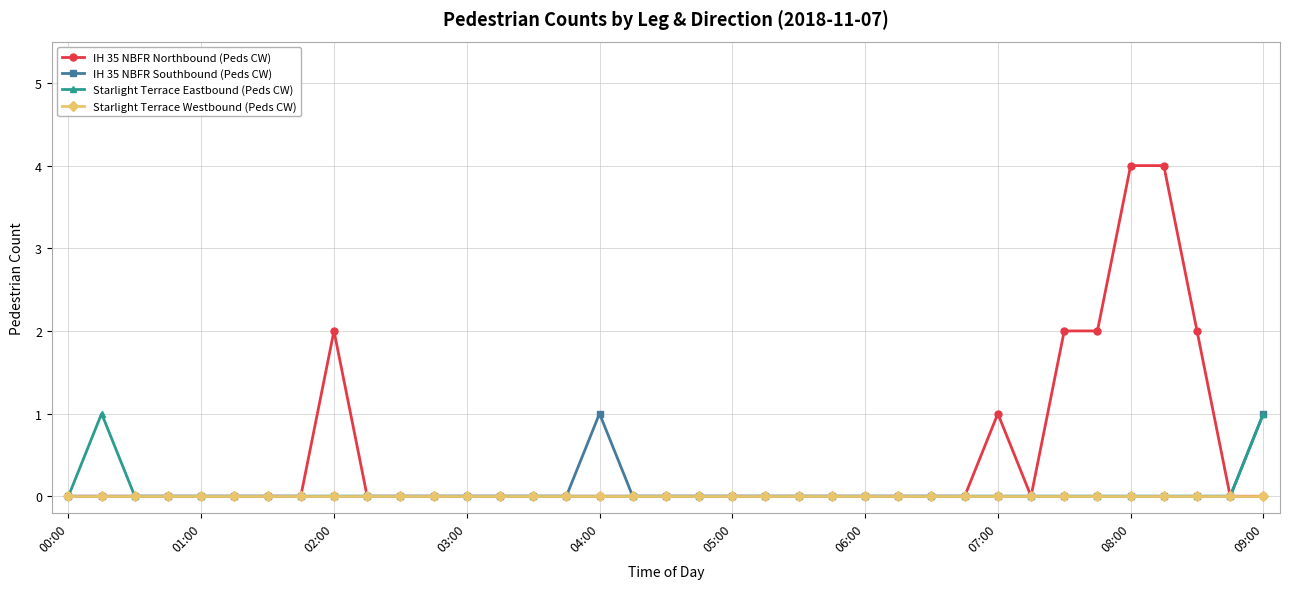

How many distinct data groups are displayed?

4